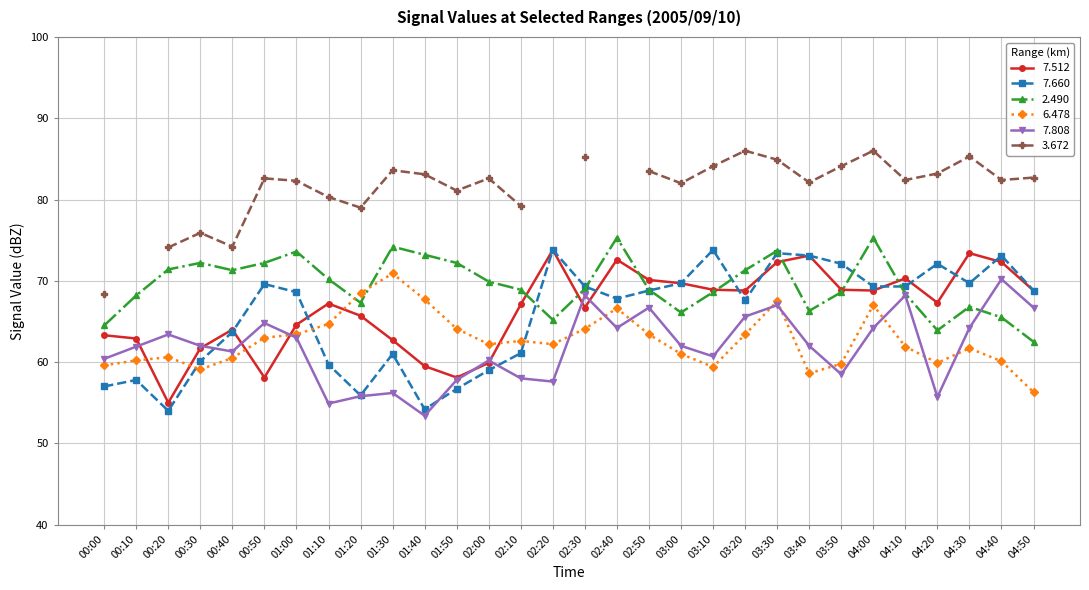

At which label does 6.478 reach its minimum?

04:50